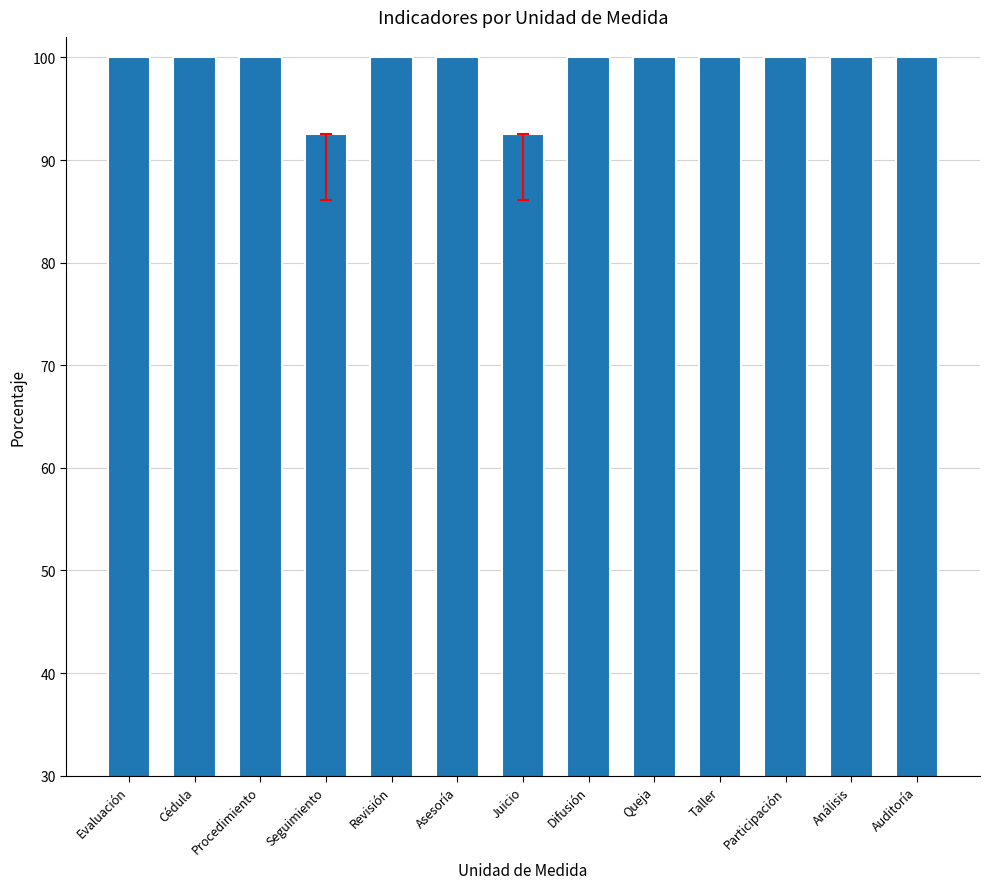

What is the difference between the second highest and minimum values?

7.5